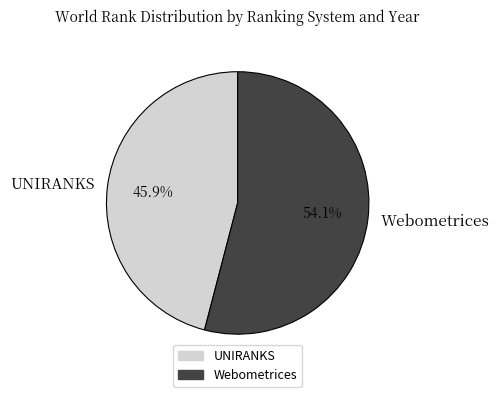

Combined, what portion of the pie is UNIRANKS and Webometrices?

100.0%